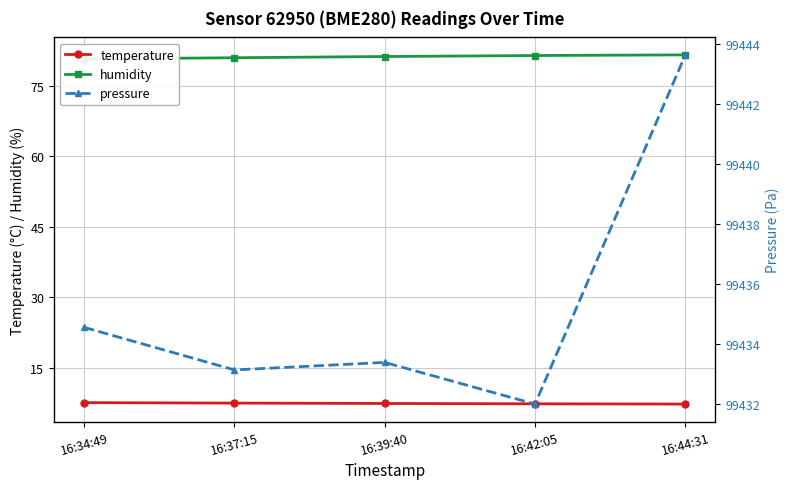

List the series in order of their peak value, lowest first.

temperature, humidity, pressure